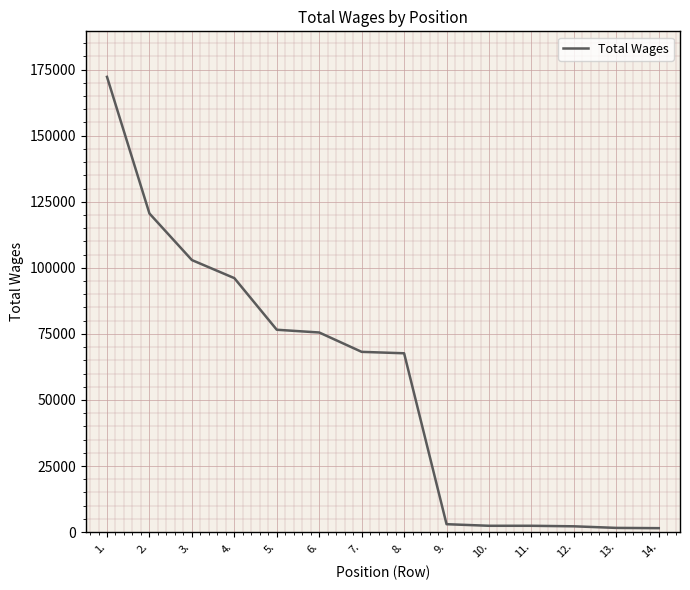

What is the difference between the values at 10. and 9.?

600